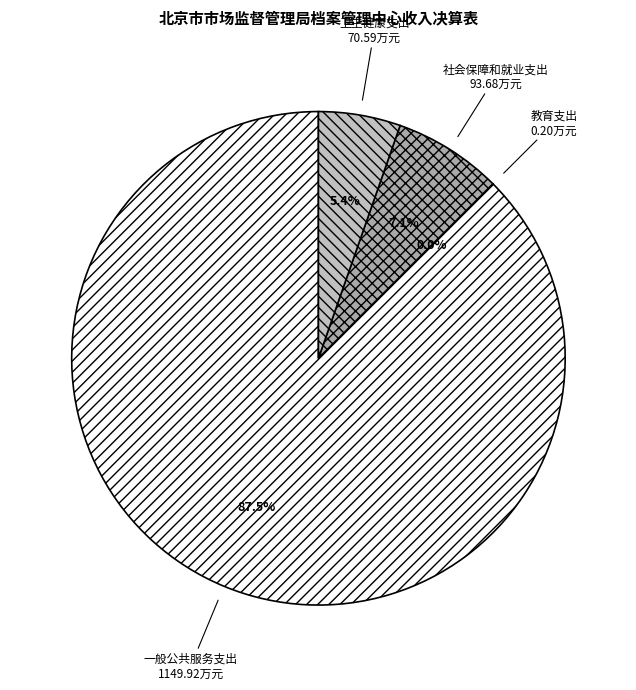

Which slice is the largest?

一般公共服务支出